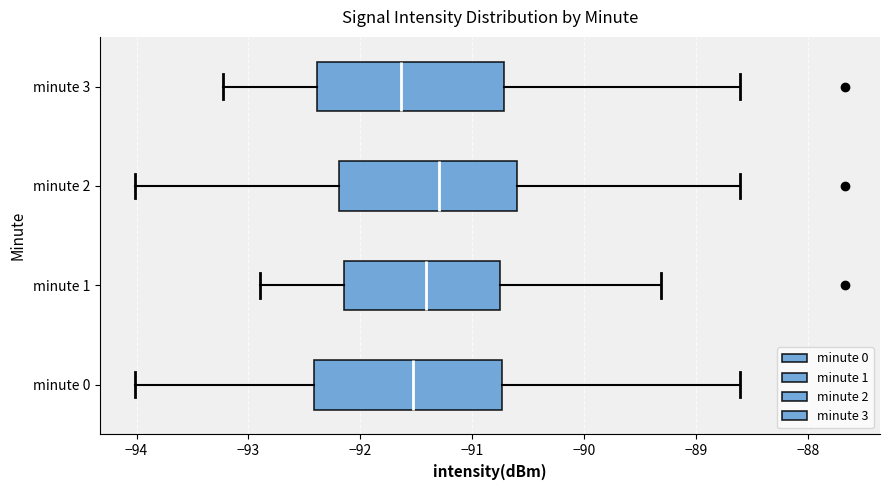

Reading bottom to top, transcribe this box plot: for each box, give where its median line is, the range the box spans, and where its two whiskers end, as read against the x-axis. The values are not printed on the chart, so give them approximately, as read against the axis.

minute 0: median -91.5, box -92.4 to -90.7, whiskers -94.0 to -88.6
minute 1: median -91.4, box -92.1 to -90.8, whiskers -92.9 to -89.3
minute 2: median -91.3, box -92.2 to -90.6, whiskers -94.0 to -88.6
minute 3: median -91.6, box -92.4 to -90.7, whiskers -93.2 to -88.6